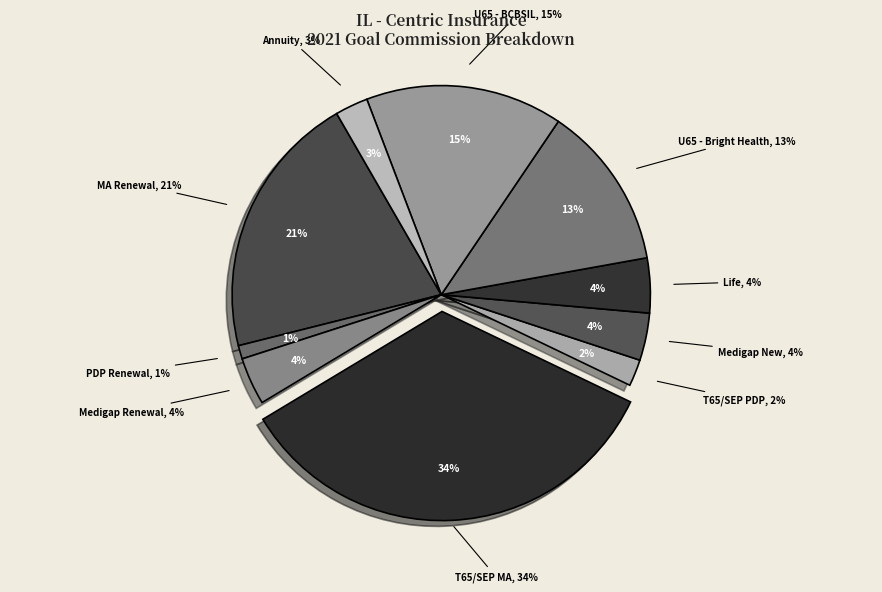

Is it true that T65/SEP PDP is 2% of the pie?

True